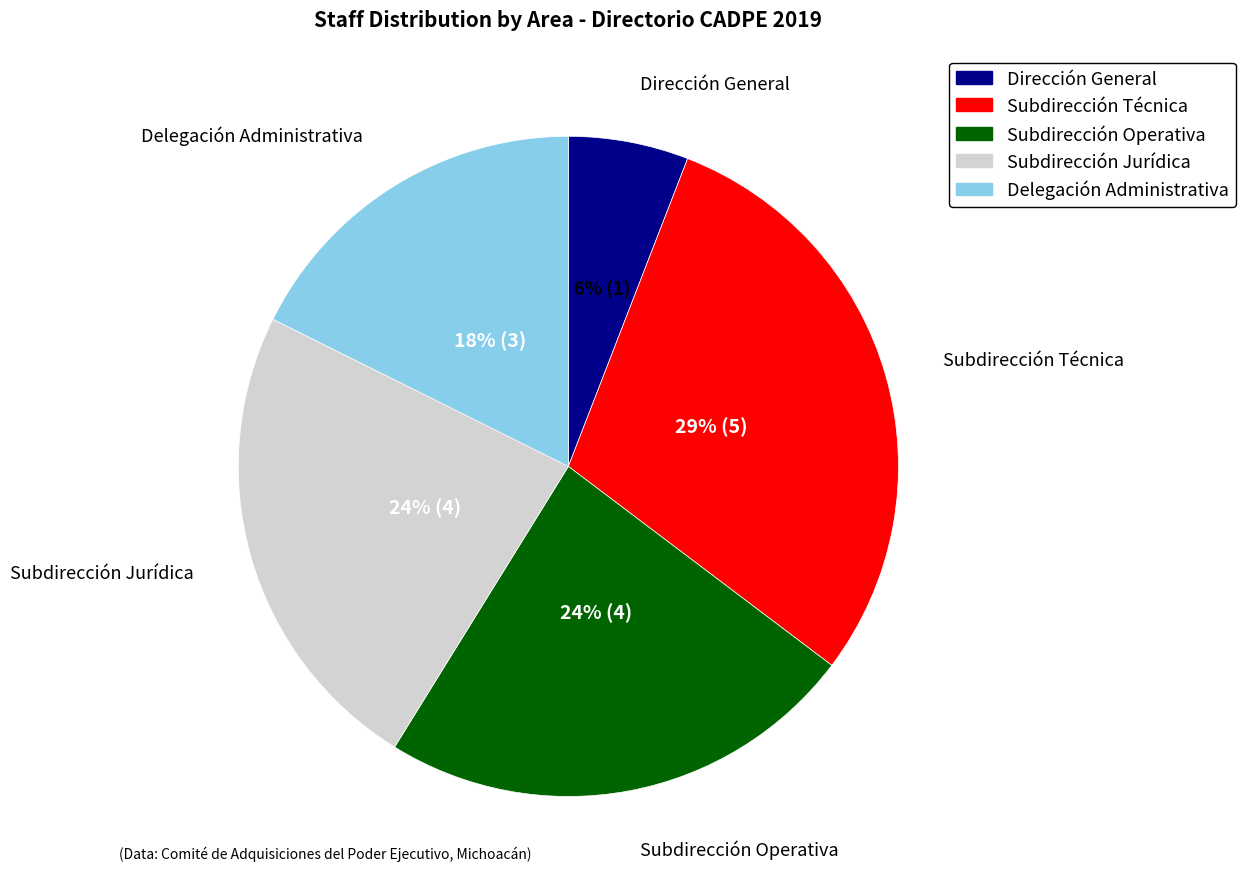

To the nearest percent, what portion does Subdirección Operativa represent?

24%